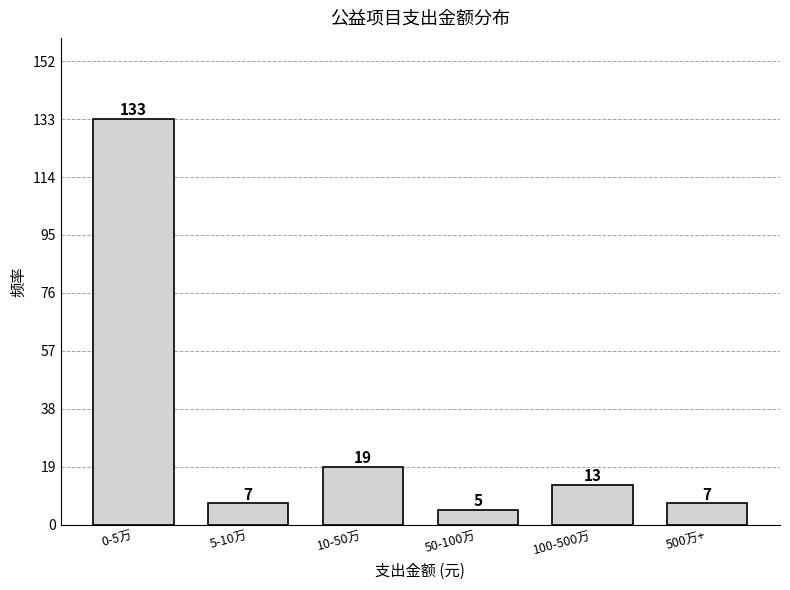

Reading left to right, list all the values displayed in this chart.

133	7	19	5	13	7